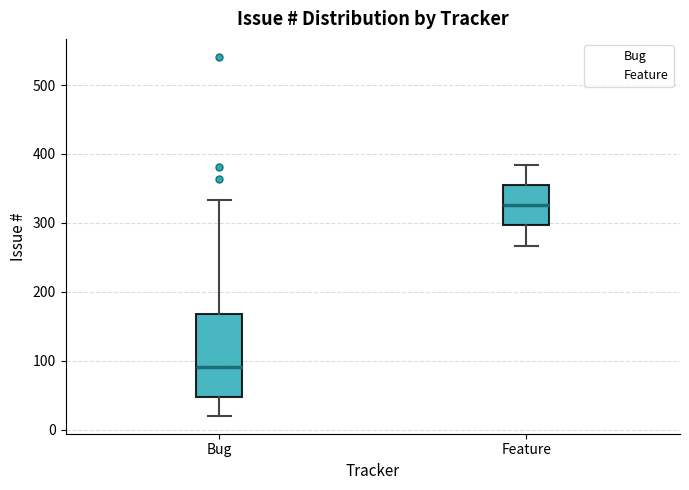

Which box is the tallest, from its lower edge to its upper edge?

Bug